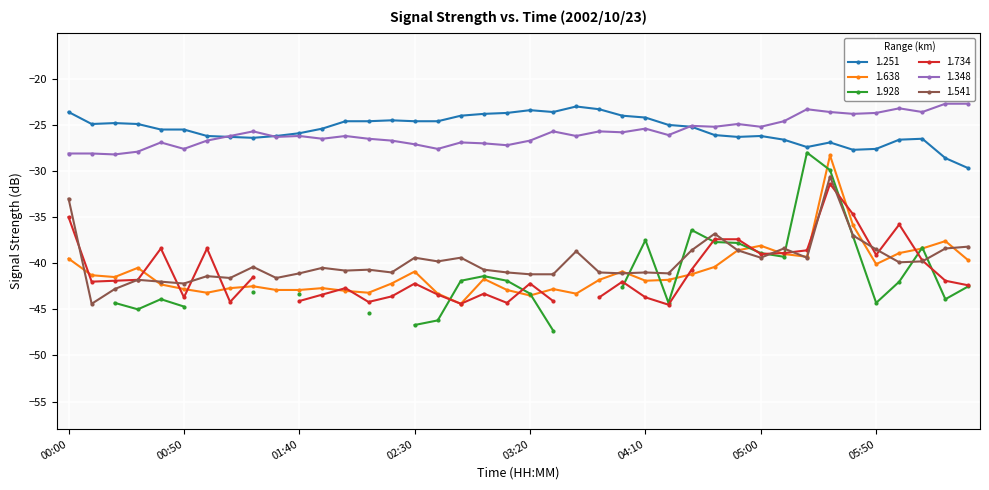

Where does the 1.348 series first go above -26?

01:20